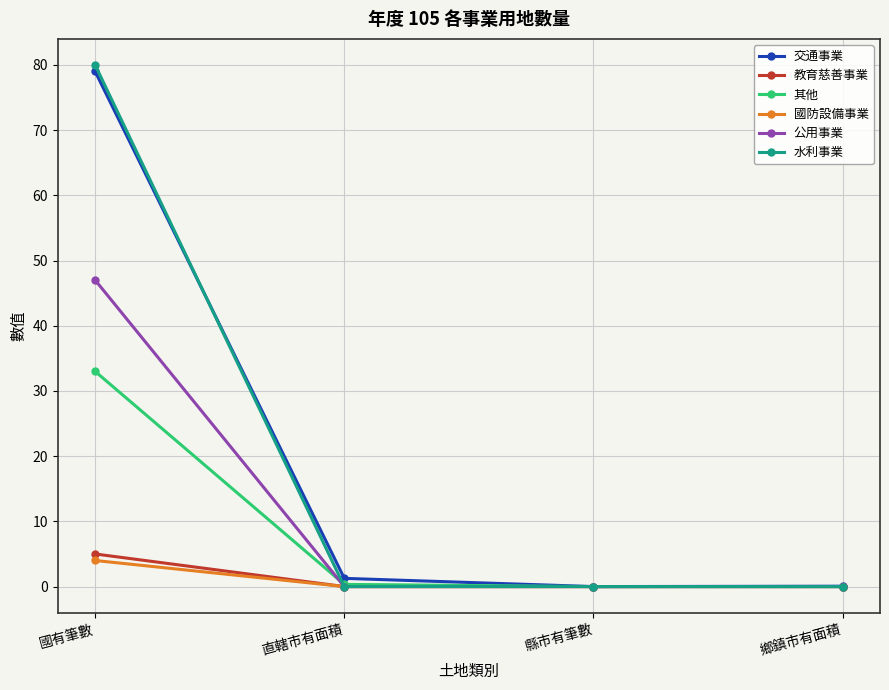

What is the value of the 交通事業 point at the 1st from the left?

79.0